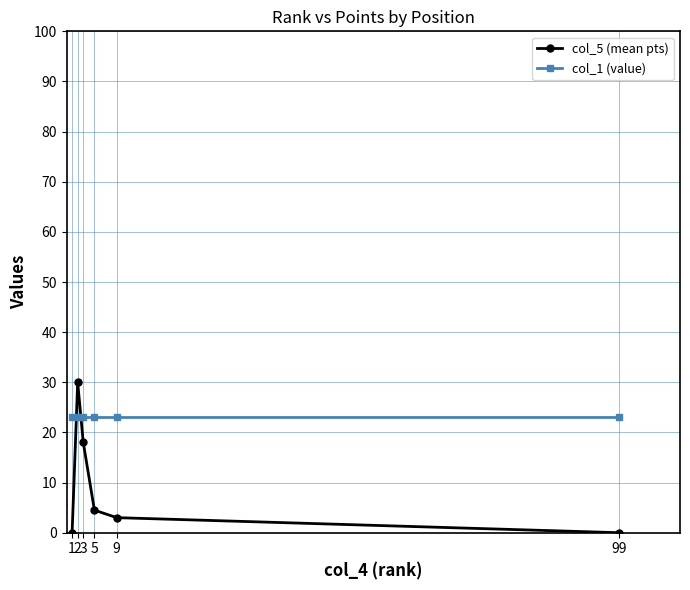

What is the total value across all series at 3?

41.0